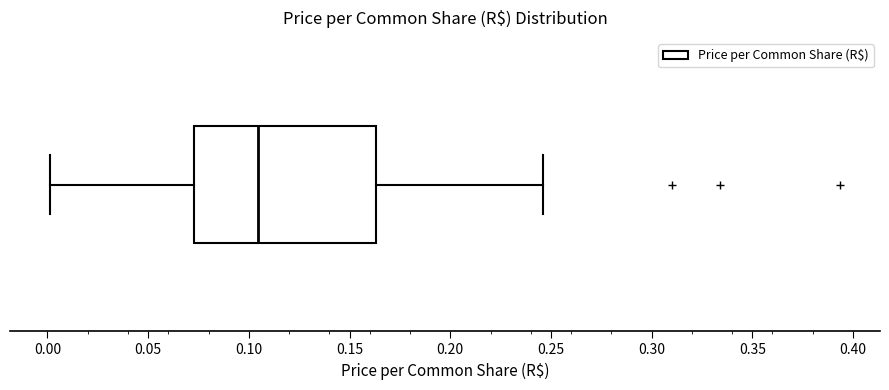

Transcribe this box plot: give where the median line is, the range the box spans, and where the two whiskers end, as read against the x-axis. The values are not printed on the chart, so give them approximately, as read against the axis.

median 0.105, box 0.075 to 0.165, whiskers 0.000 to 0.245